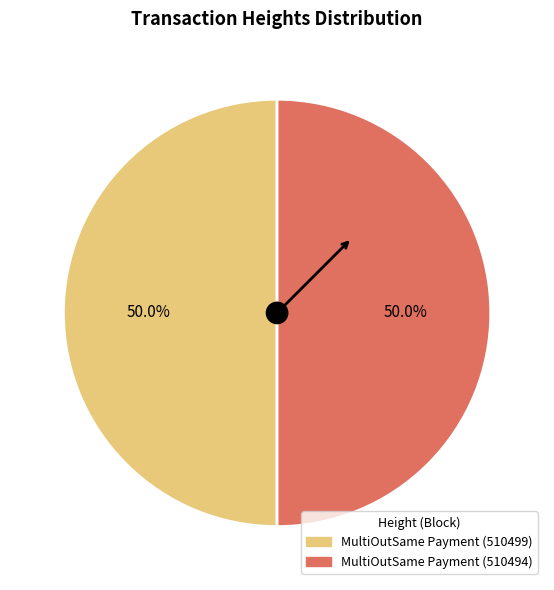

What percentage do MultiOutSame Payment (510499) and MultiOutSame Payment (510494) together represent?

100.0%